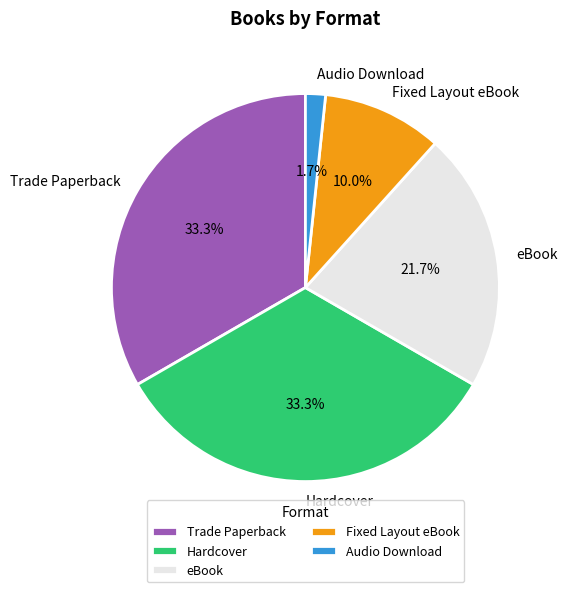

Between eBook and Audio Download, which is larger?

eBook